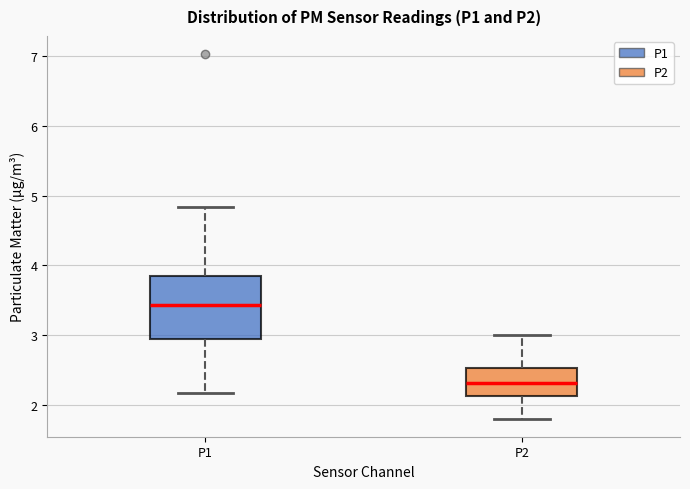

Reading left to right, transcribe this box plot: for each box, give where its median line is, the range the box spans, and where its two whiskers end, as read against the y-axis. The values are not printed on the chart, so give them approximately, as read against the axis.

P1: median 3.4, box 2.9 to 3.8, whiskers 2.2 to 4.8
P2: median 2.3, box 2.1 to 2.5, whiskers 1.8 to 3.0